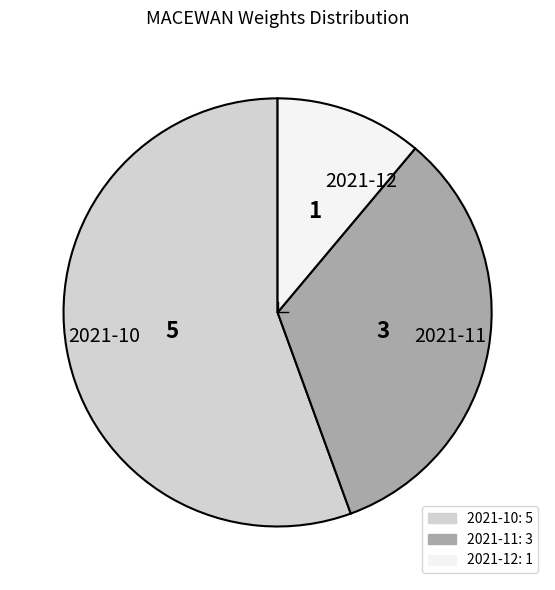

Which slice represents more than half of the pie?

2021-10